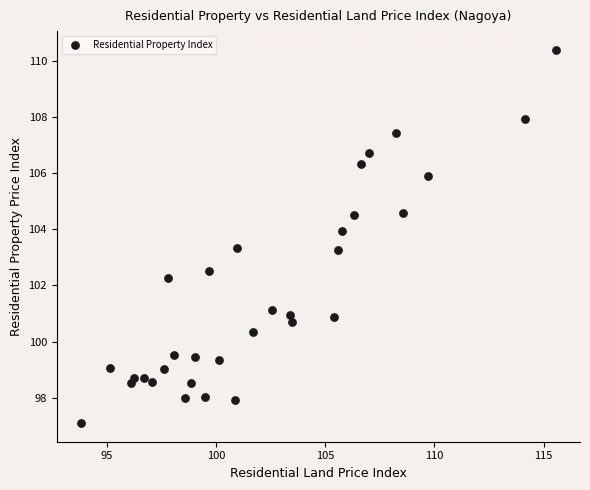

What is the range of Y values (max minus min)?

13.3